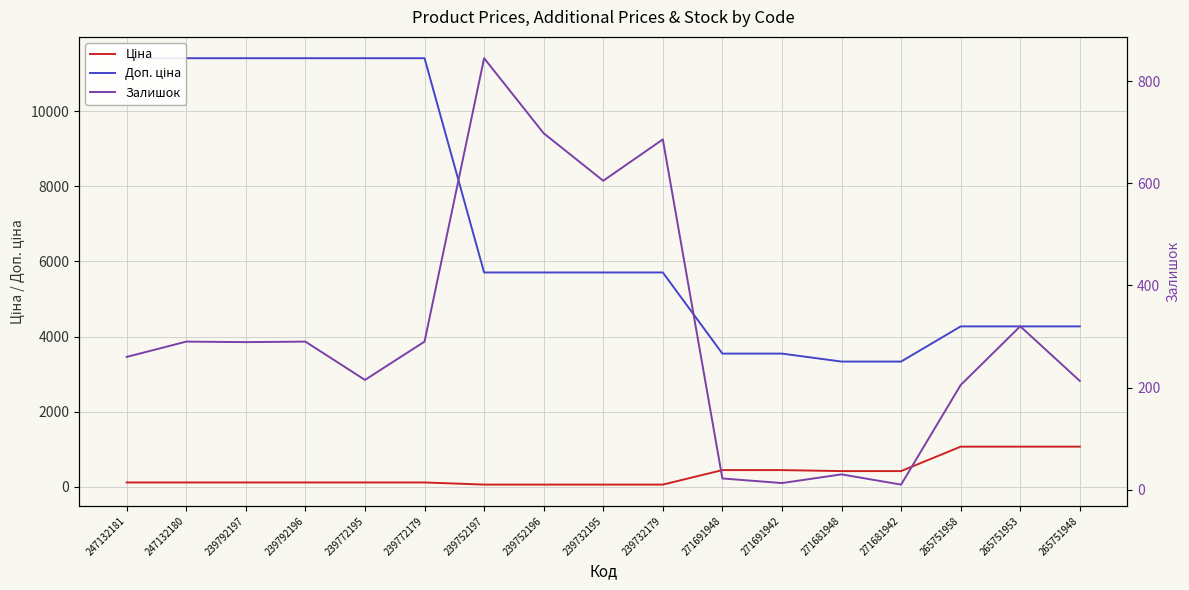

At 271691942, list the series in order from largest to smallest.

Доп. ціна, Ціна, Залишок